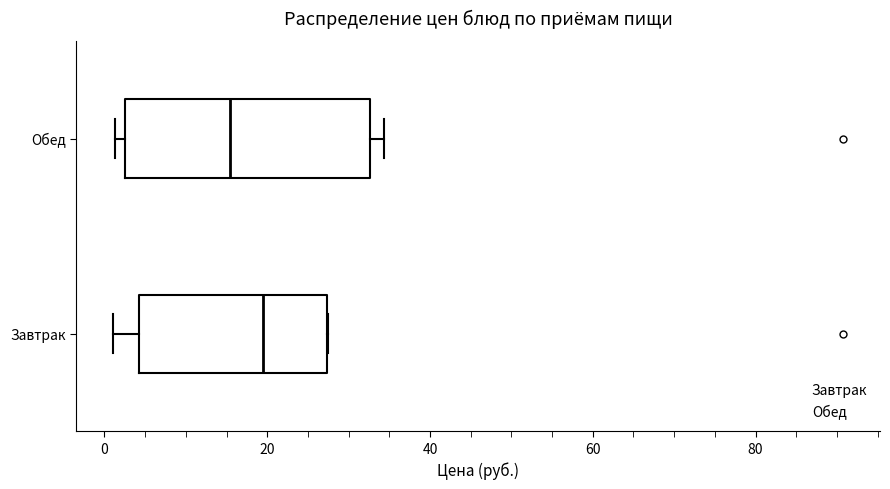

Reading bottom to top, transcribe this box plot: for each box, give where its median line is, the range the box spans, and where its two whiskers end, as read against the x-axis. The values are not printed on the chart, so give them approximately, as read against the axis.

Завтрак: median 20, box 4 to 28, whiskers 2 to 28
Обед: median 16, box 2 to 32, whiskers 2 (just left of the box's left edge) to 34